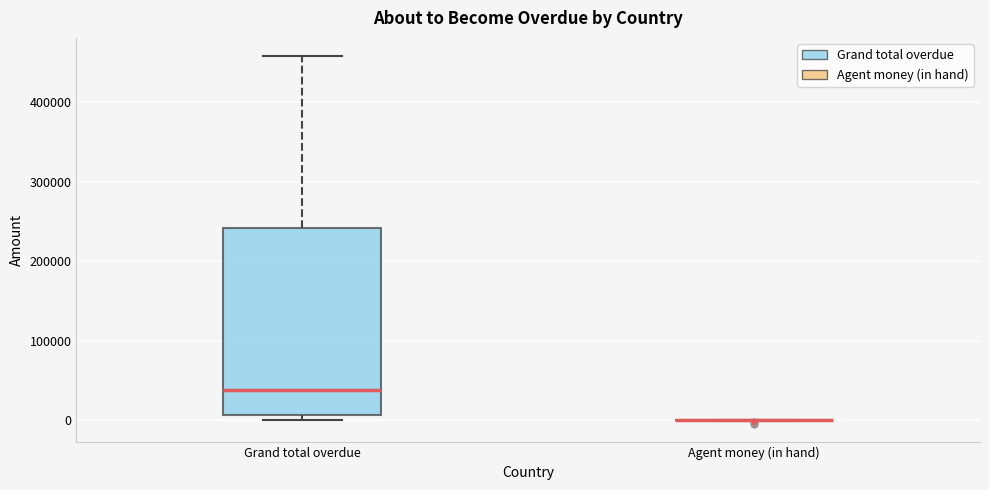

Comparing the boxes themselves (not the whiskers), which one is the tallest?

Grand total overdue